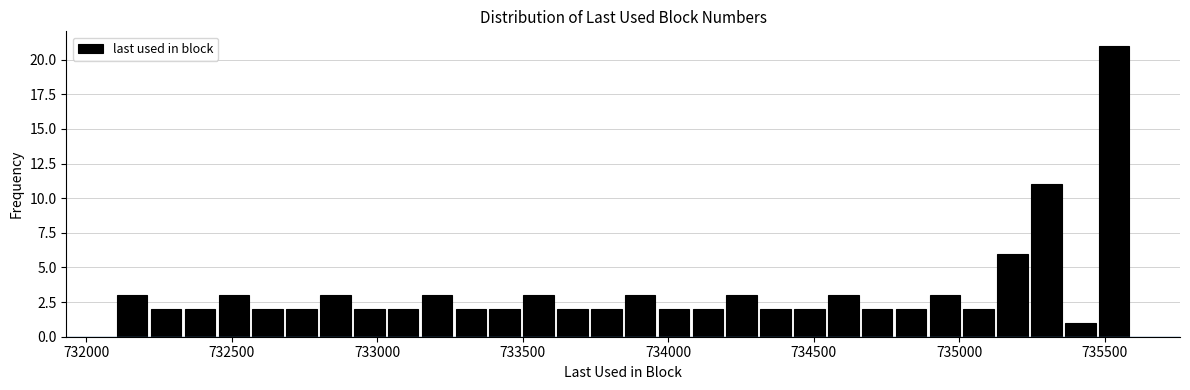

Around what value on the x-axis is the tallest bar? Give the approximate position of its centre, as read against the axis.

735550